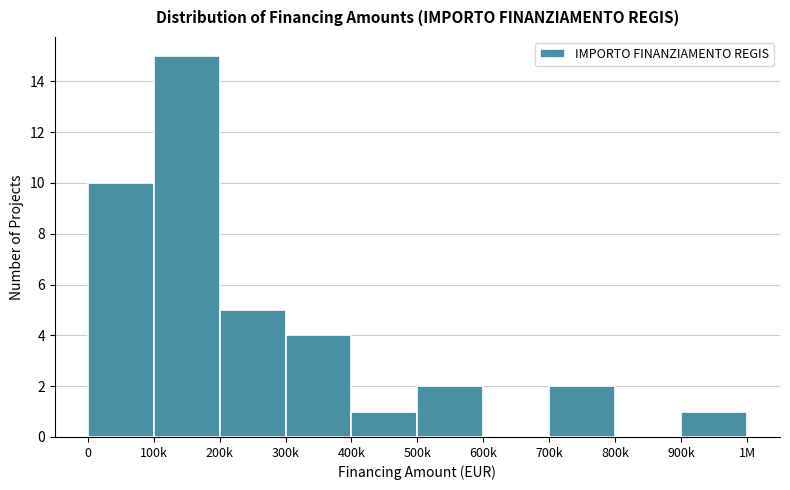

Reading left to right, list all the values displayed in this chart.

0=10	100k=15	200k=5	300k=4	400k=1	500k=2	600k=0	700k=2	800k=0	900k=1